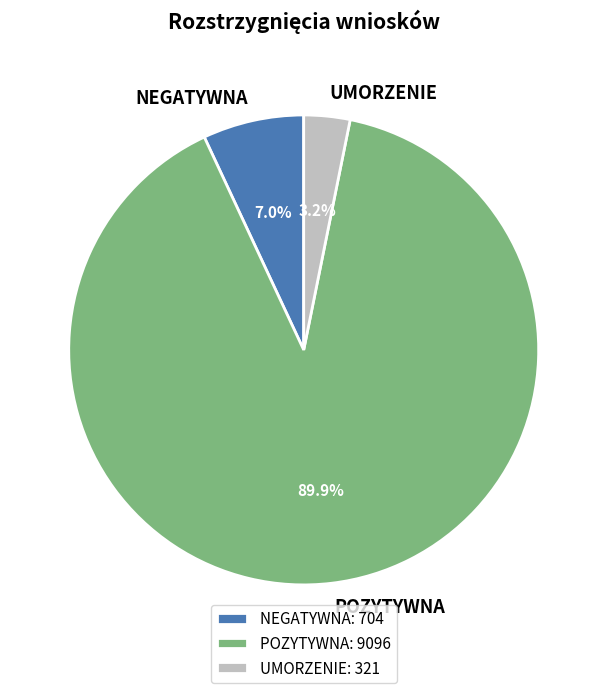

To the nearest percent, what is the difference between the largest and smallest slice percentages?

87%